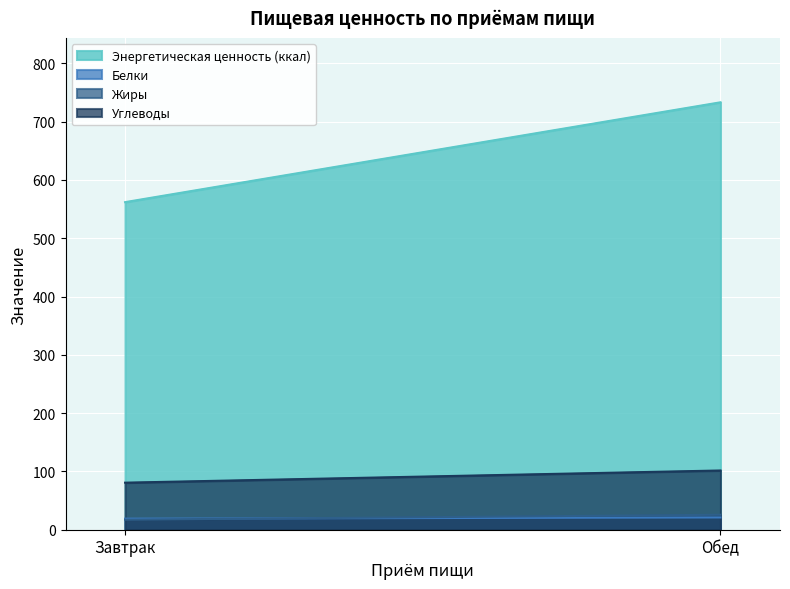

What is the difference between the maximum and minimum values in the Энергетическая ценность (ккал) series?

171.3